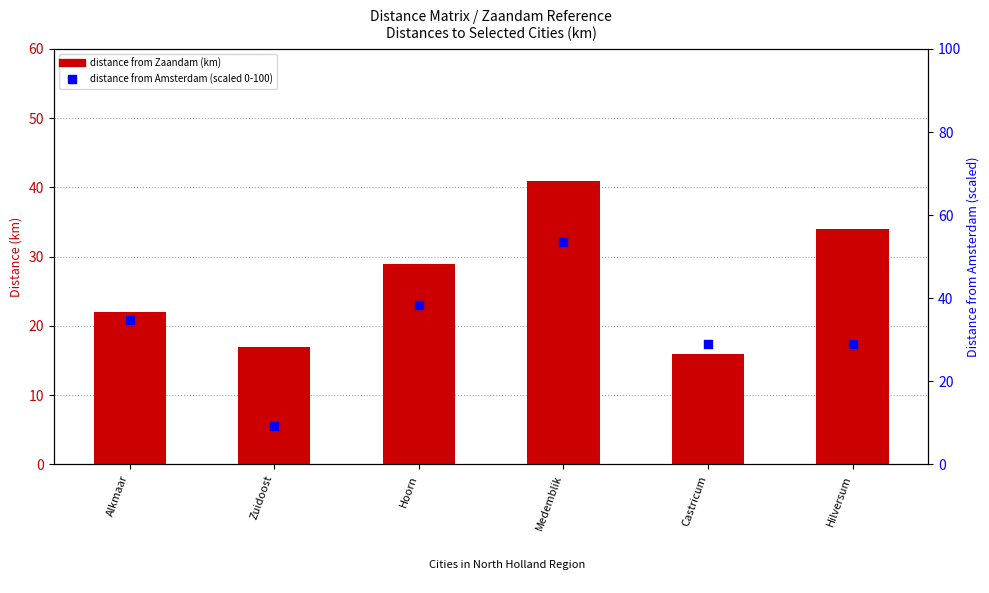

Which series contains the highest Y value?

distance from Amsterdam (scaled 0-100)